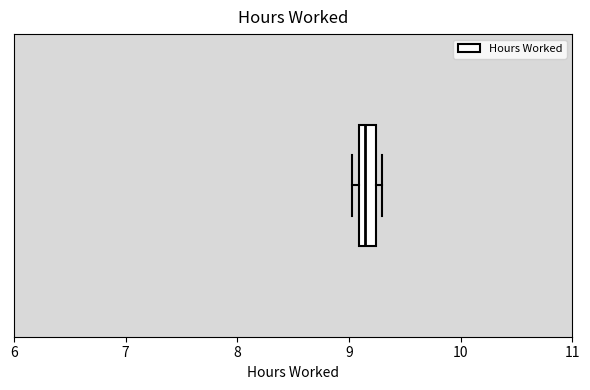

Where is the left edge of the box on the x-axis? The values are not printed on the chart, so give them approximately, as read against the axis.

9.1